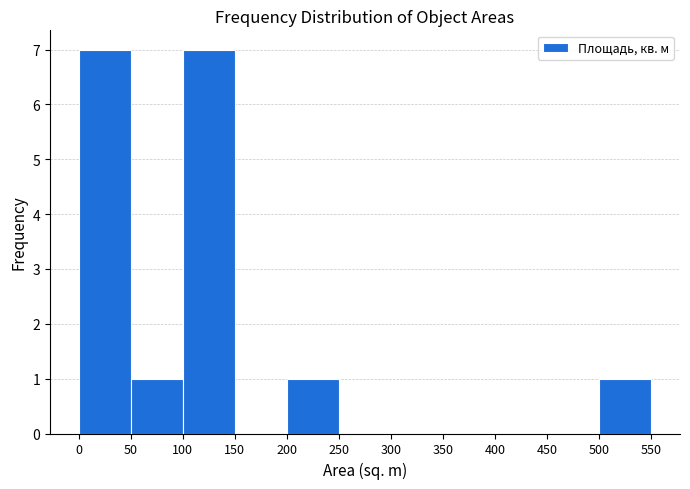

Reading left to right, list every bar in this chart as the range it spans on the x-axis followed by its height. The values are not printed on the chart, so give them approximately, as read against the axis.

0 to 50: 7
50 to 100: 1
100 to 150: 7
150 to 200: 0
200 to 250: 1
250 to 300: 0
300 to 350: 0
350 to 400: 0
400 to 450: 0
450 to 500: 0
500 to 550: 1